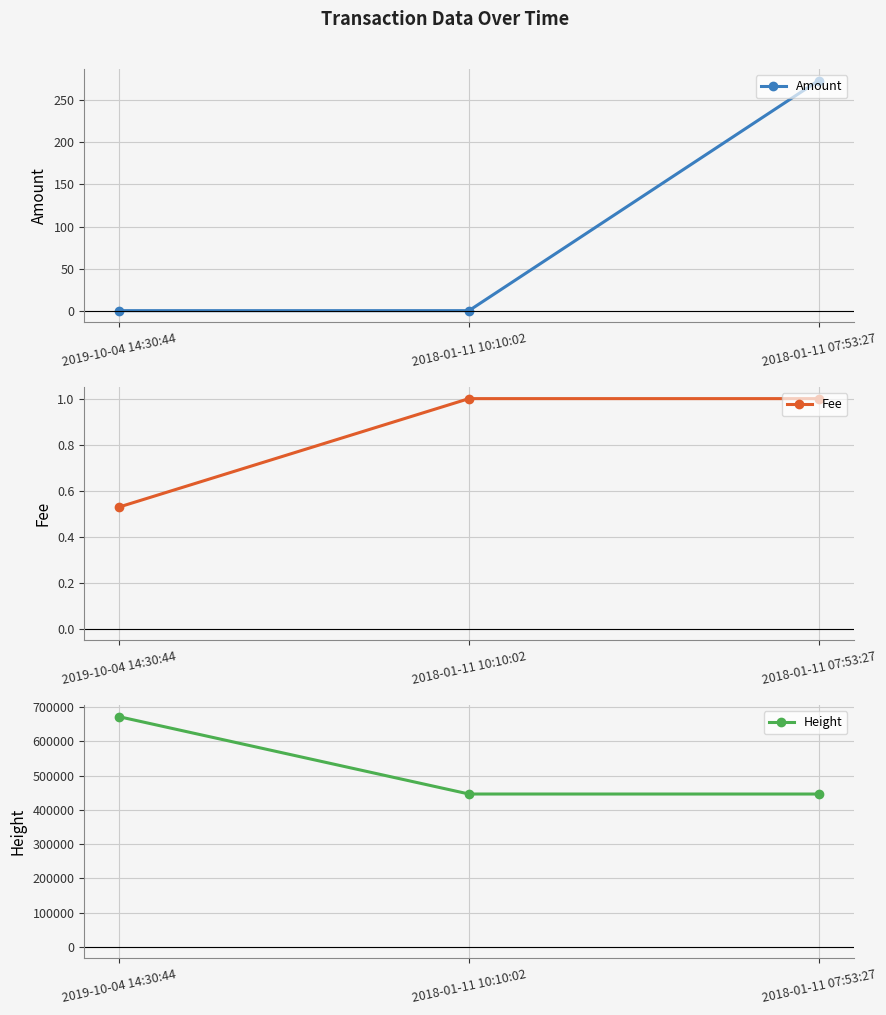

True or false: Height has a value of 446185.0 at 2018-01-11 07:53:27.

True